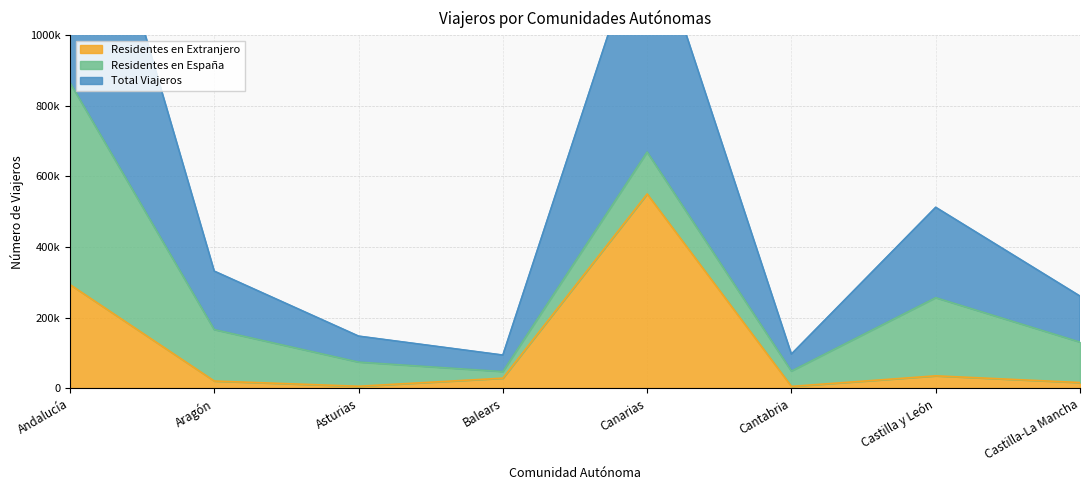

What is the label of the 3rd point from the right?

Cantabria